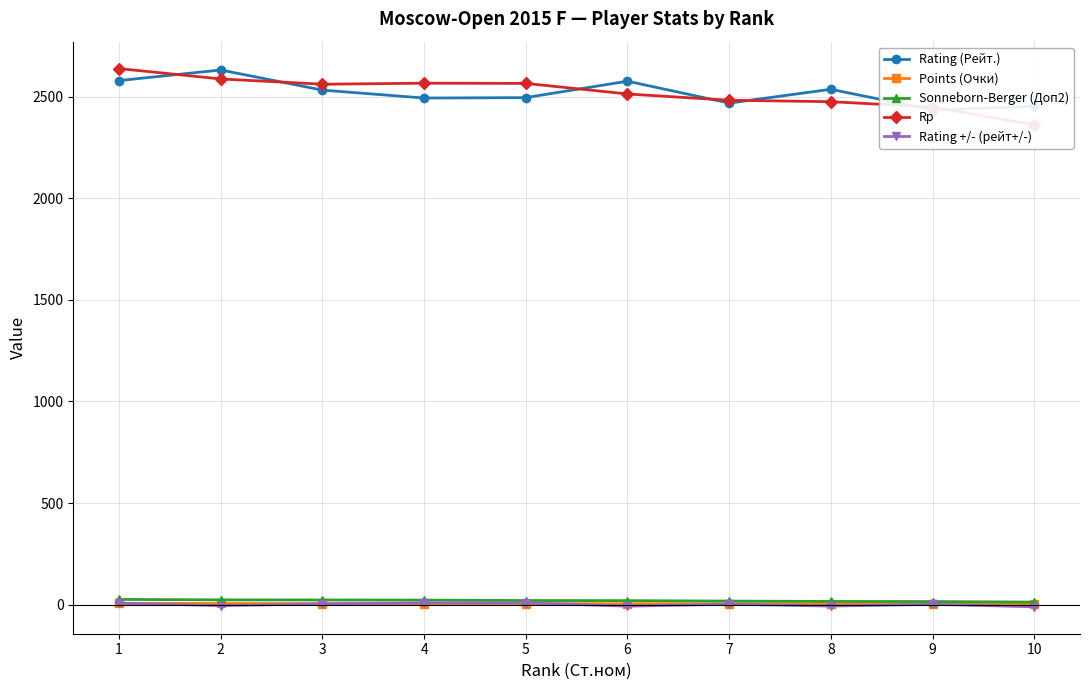

Is this an area chart (filled region under the line)?

No